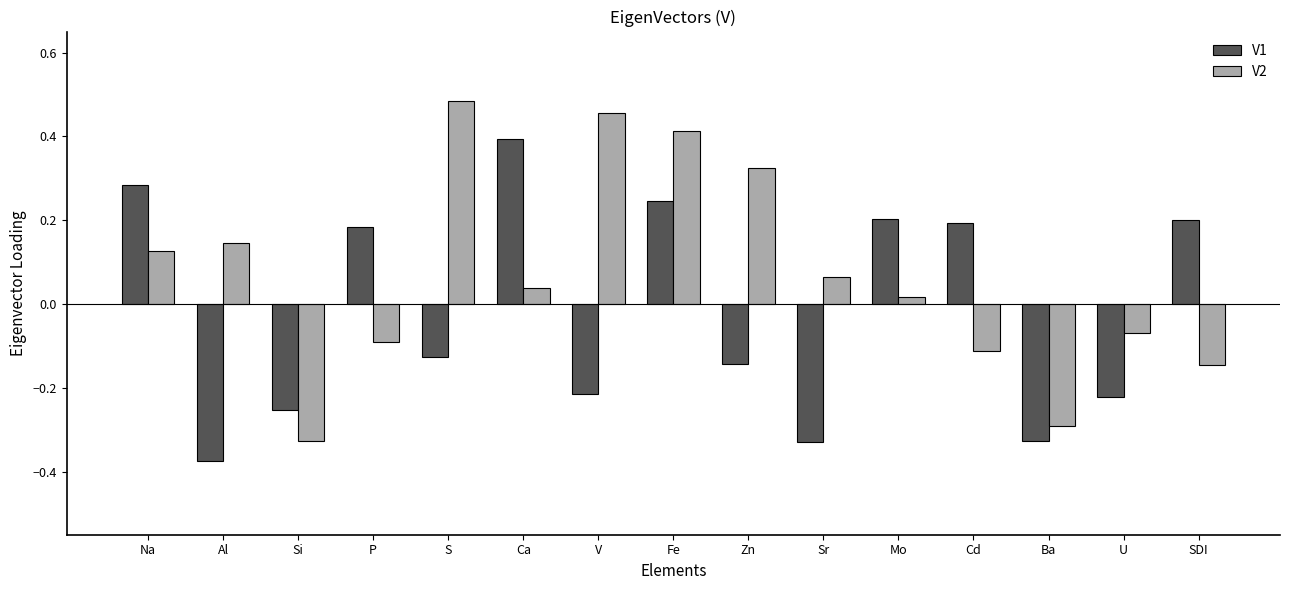

List the series in order of their overall mean, highest first.

V2, V1